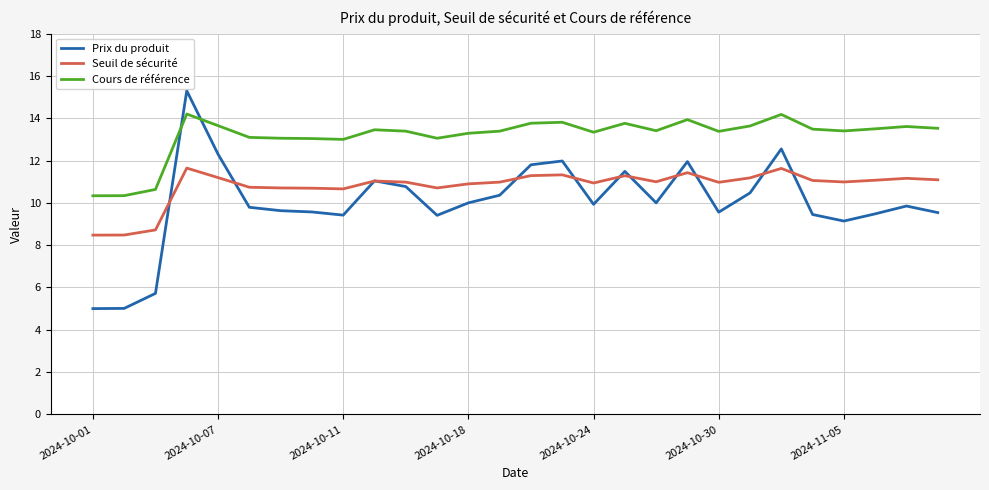

List the series in order of their peak value, lowest first.

Seuil de sécurité, Cours de référence, Prix du produit